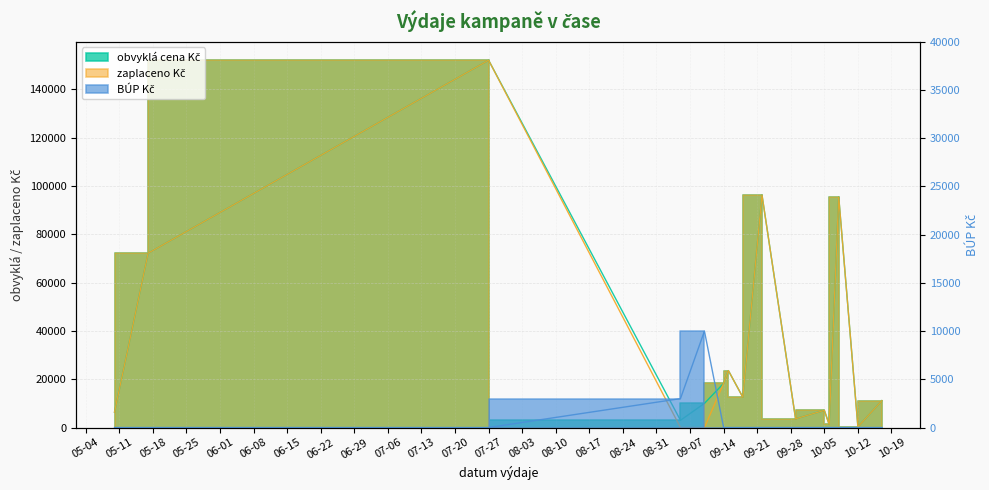

Rank the series by their maximum value, from lowest to highest.

BÚP Kč, obvyklá cena Kč, zaplaceno Kč